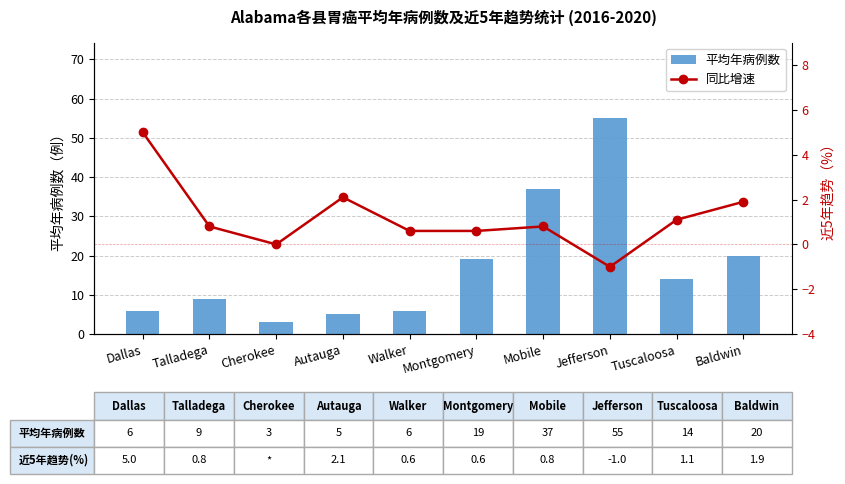

What position from the right is Baldwin?

1